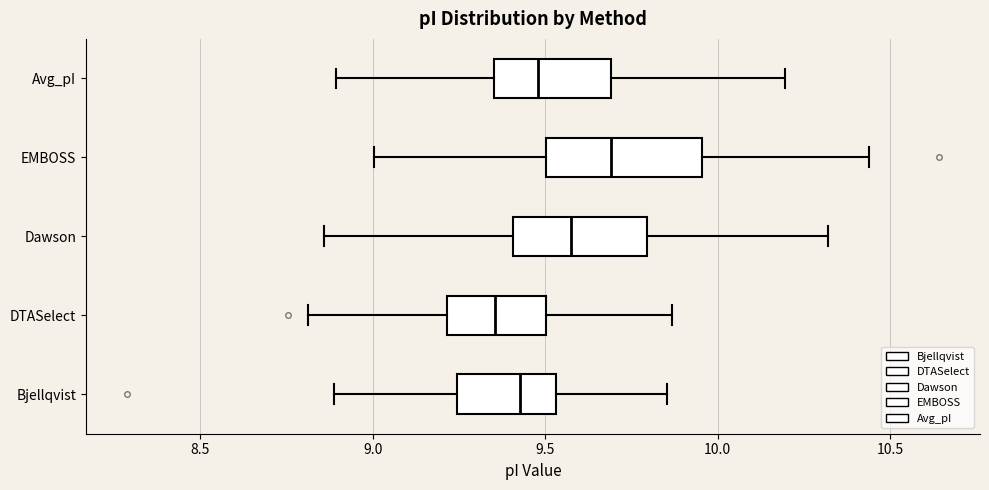

Which box's median line is the furthest to the right?

EMBOSS